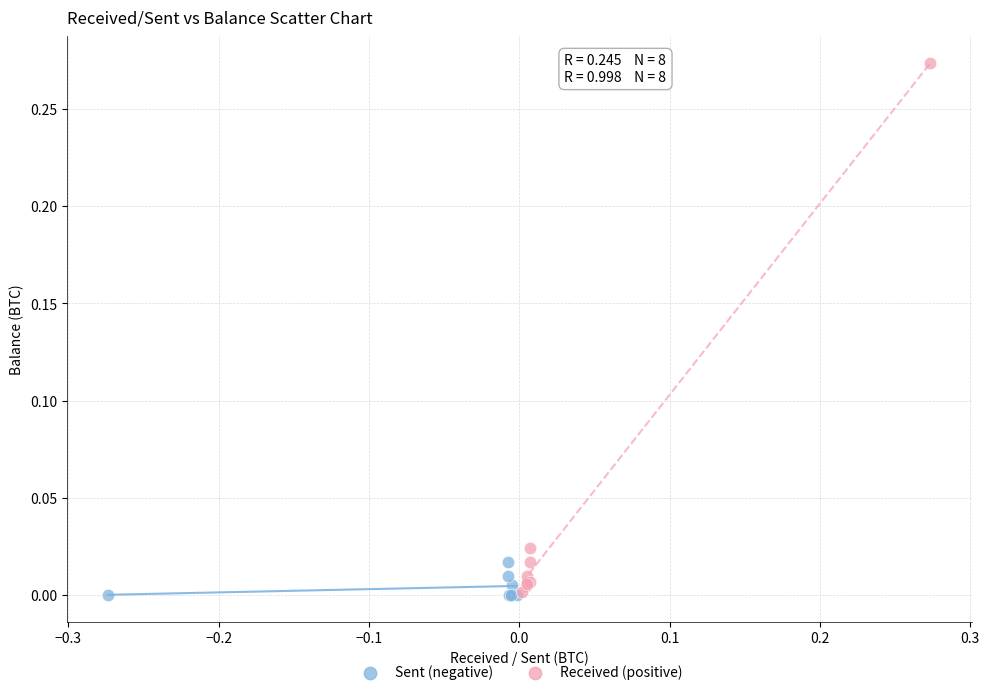

Which series contains the highest Y value?

Received (positive)